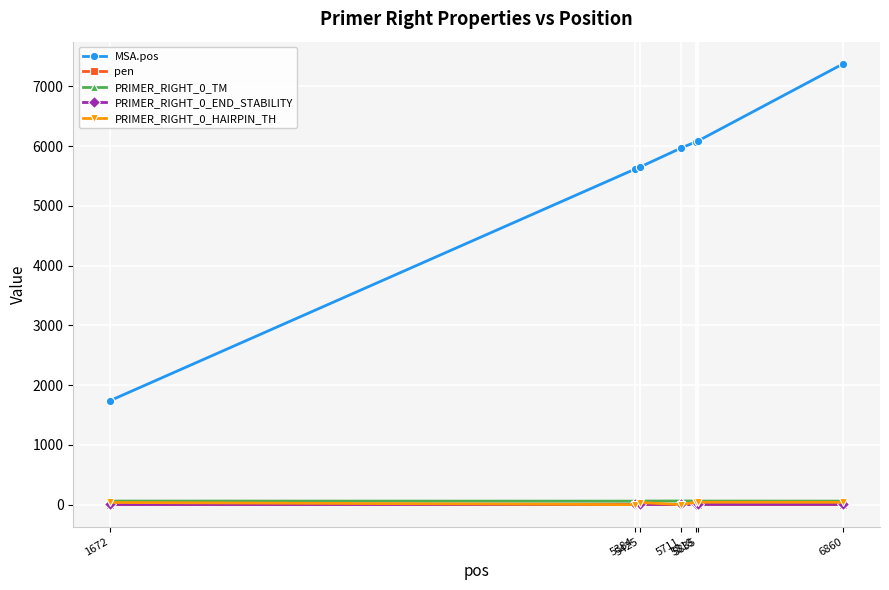

True or false: MSA.pos has more than 2 points higher than both neighbors.

False